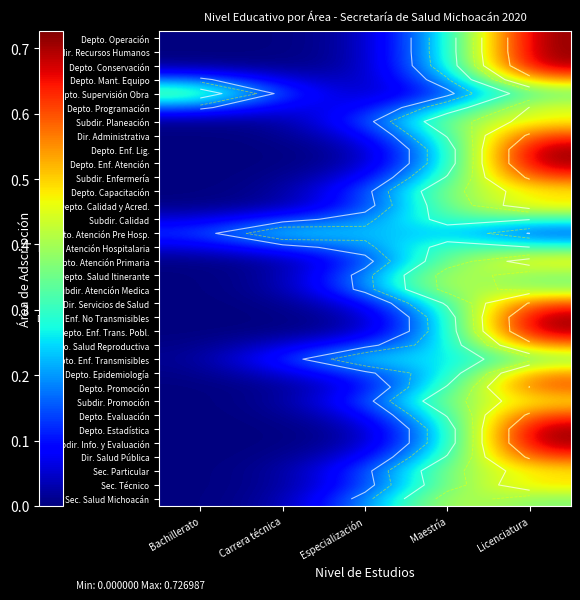

The Depto. Atención Primaria series shows 0.2 at Licenciatura. True or false?

False